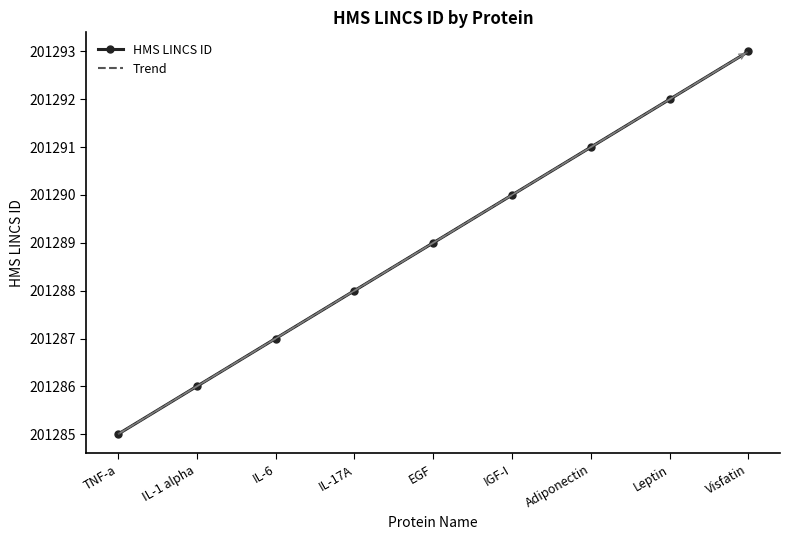

True or false: Trend has a value of 341485 at IGF-I.

False